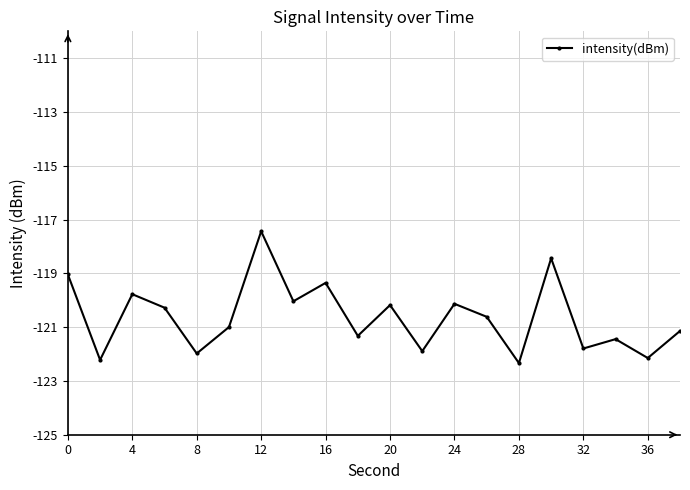

What is the difference between the maximum and minimum values?

4.9